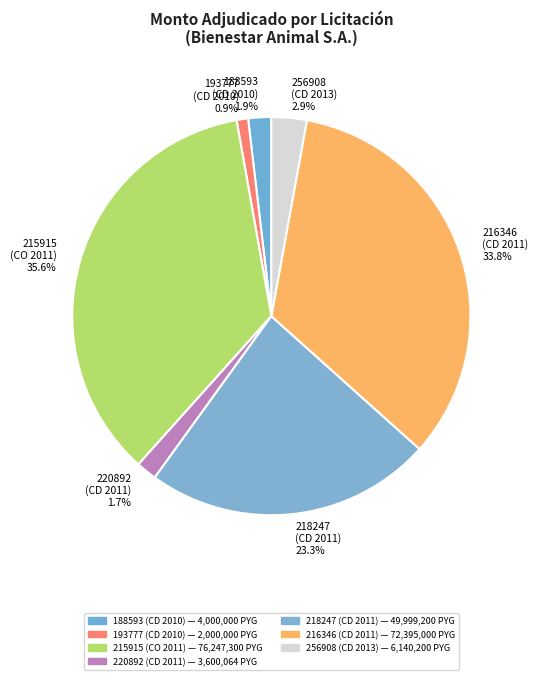

Does 218247 (CD 2011) 23.3% represent more than half of the total?

No